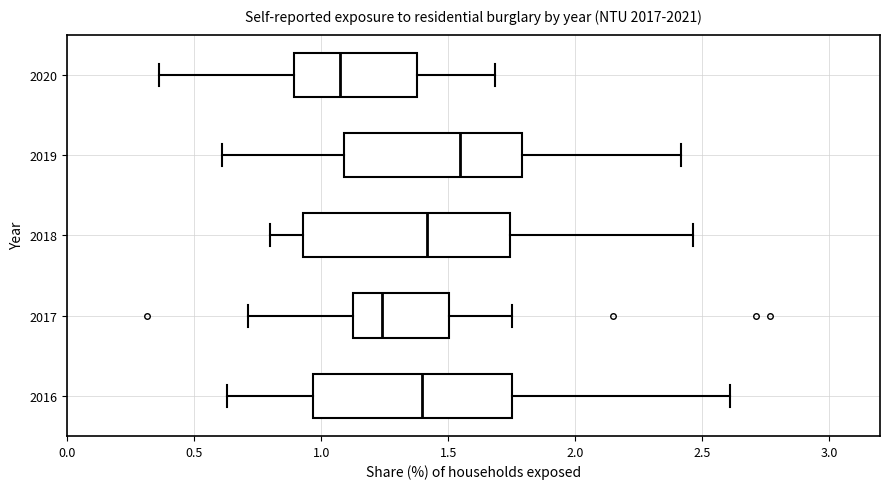

Reading bottom to top, transcribe this box plot: for each box, give where its median line is, the range the box spans, and where its two whiskers end, as read against the x-axis. The values are not printed on the chart, so give them approximately, as read against the axis.

2016: median 1.40, box 0.95 to 1.75, whiskers 0.65 to 2.60
2017: median 1.25, box 1.10 to 1.50, whiskers 0.70 to 1.75
2018: median 1.40, box 0.95 to 1.75, whiskers 0.80 to 2.45
2019: median 1.55, box 1.10 to 1.80, whiskers 0.60 to 2.40
2020: median 1.05, box 0.90 to 1.40, whiskers 0.35 to 1.70